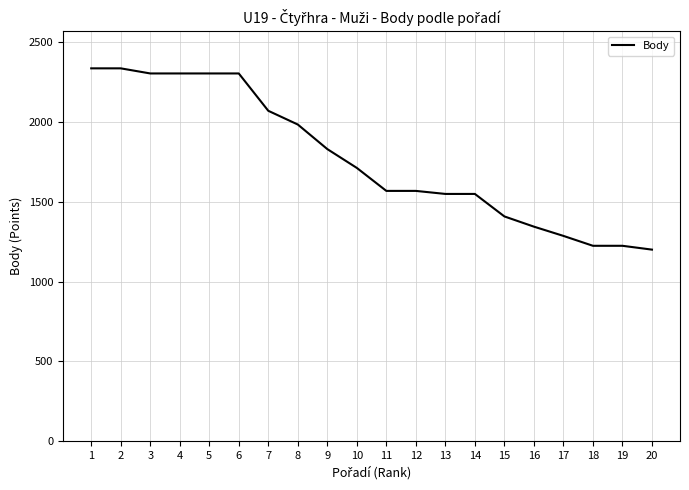

The value at 4 is 2304. True or false?

True